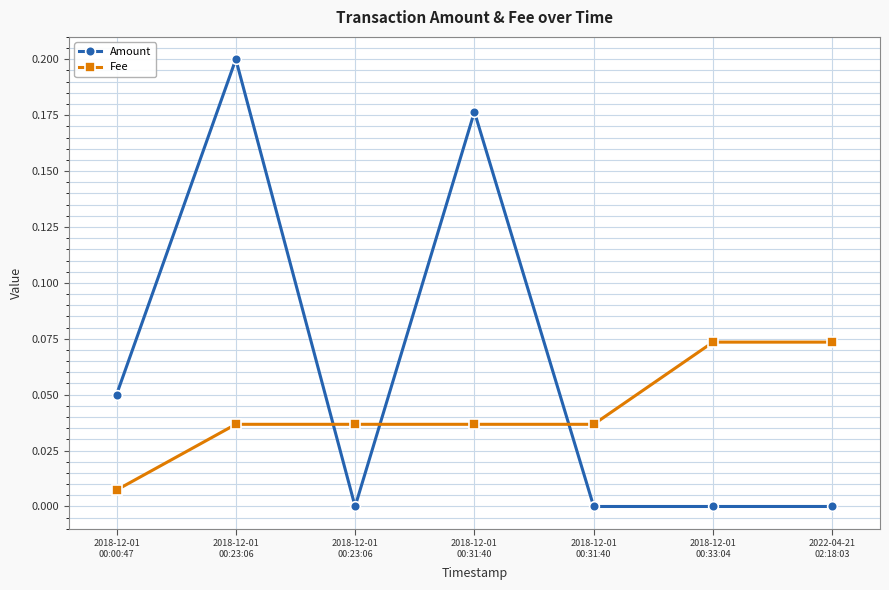

What are all the series names shown in the legend?

Amount, Fee